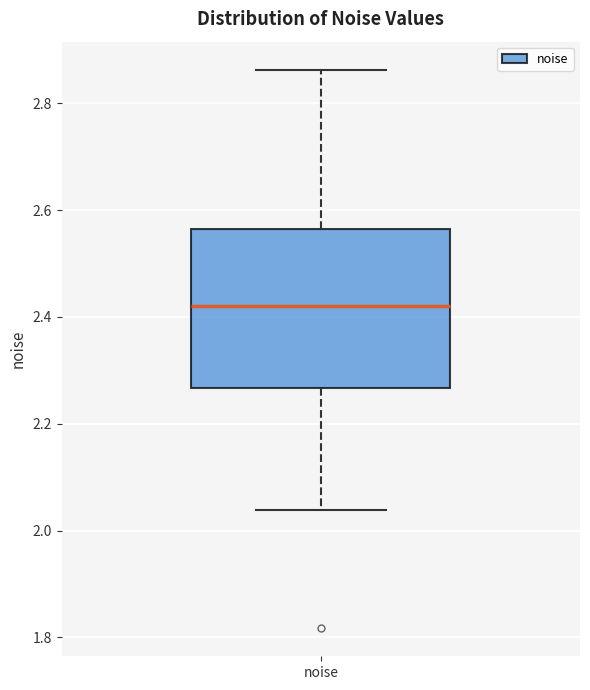

Transcribe this box plot: give where the median line is, the range the box spans, and where the two whiskers end, as read against the y-axis. The values are not printed on the chart, so give them approximately, as read against the axis.

median 2.42, box 2.26 to 2.56, whiskers 2.04 to 2.86